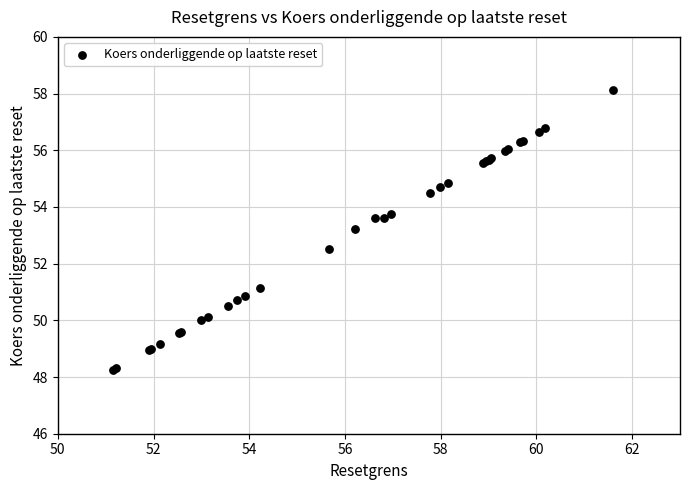

What Y value in the scatter plot is closest to 53?

53.2